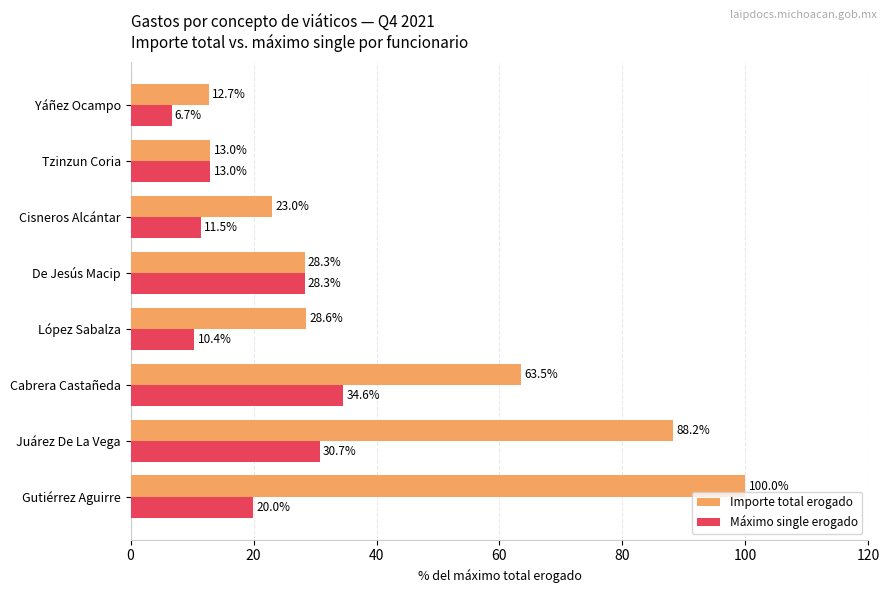

What is the maximum value for Importe total erogado?

100.0